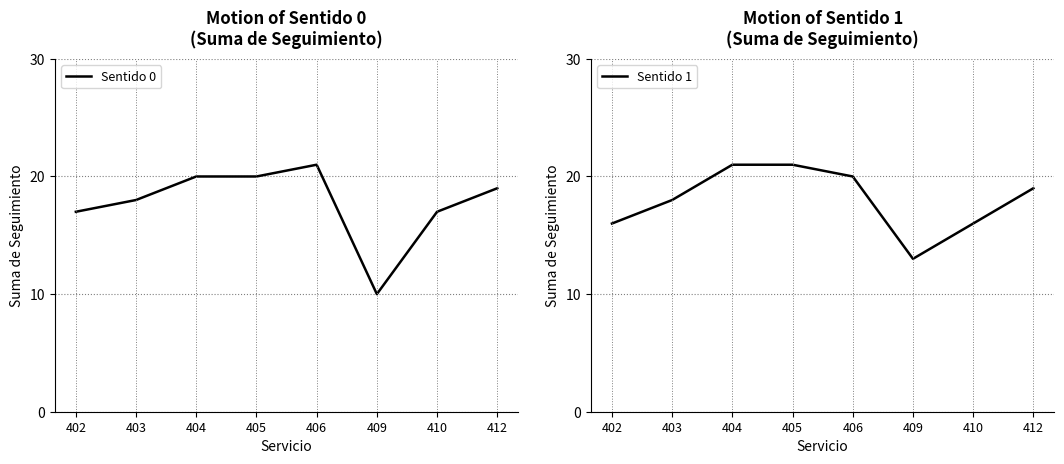

Is it true that Sentido 0 equals 20 at 404?

True